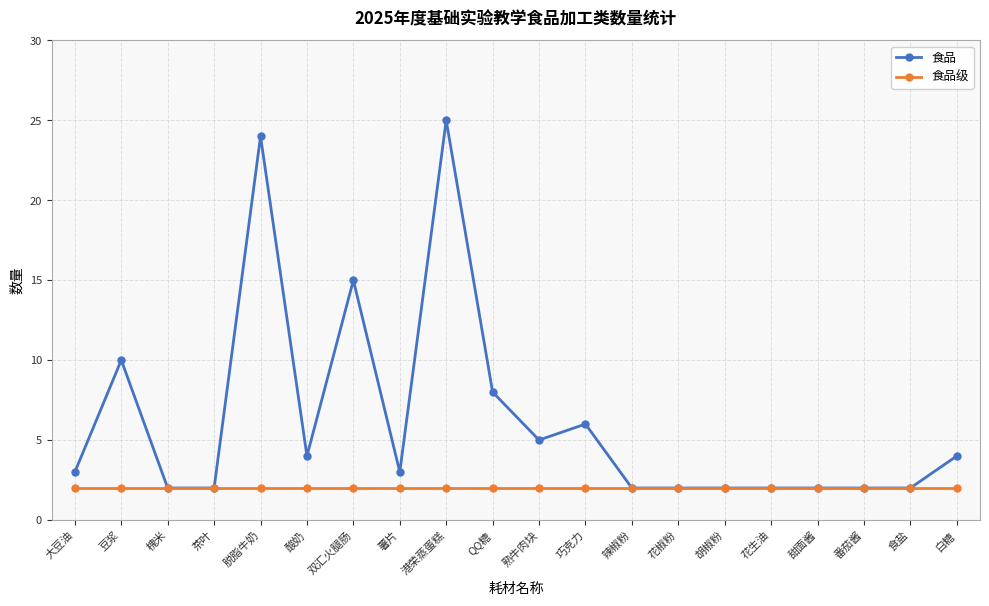

At which category is the sum across all series the highest?

港荣蒸蛋糕